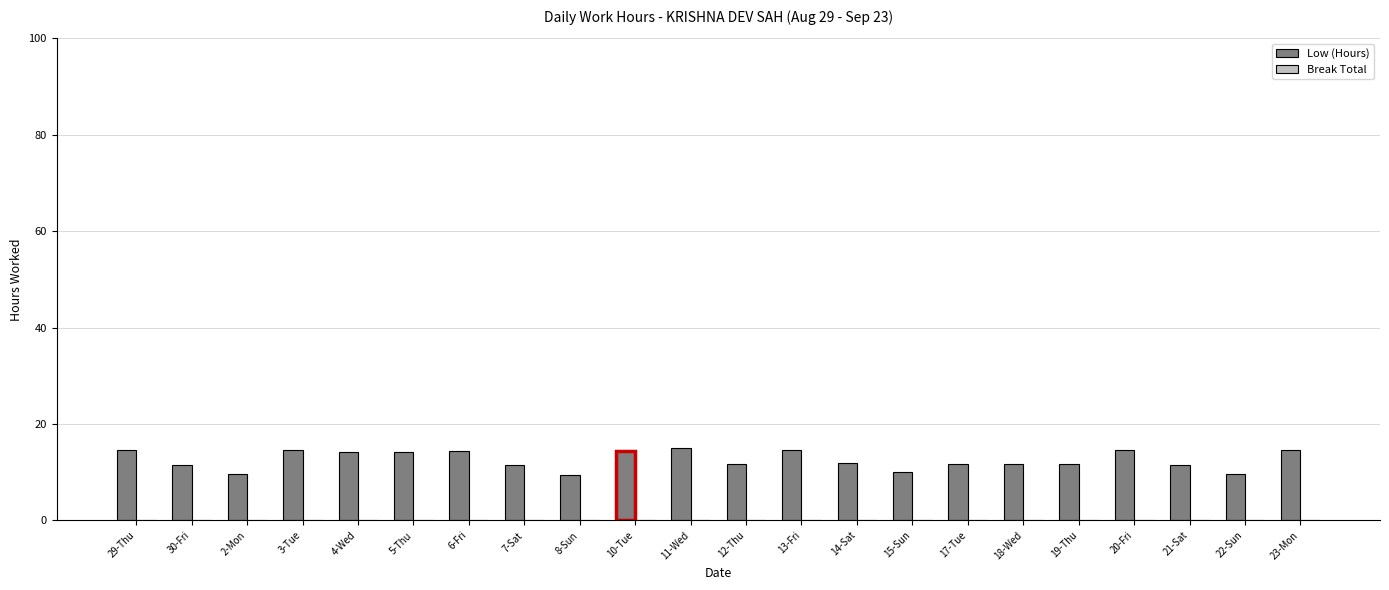

Which has a higher value, 2-Mon or 23-Mon?

23-Mon